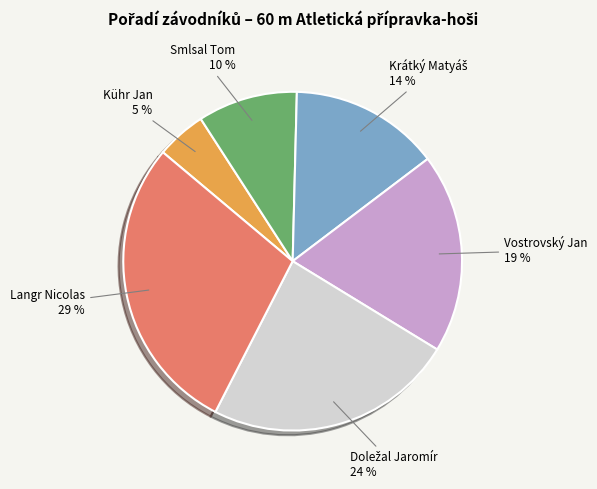

What is the smallest slice in the pie chart?

Kühr Jan